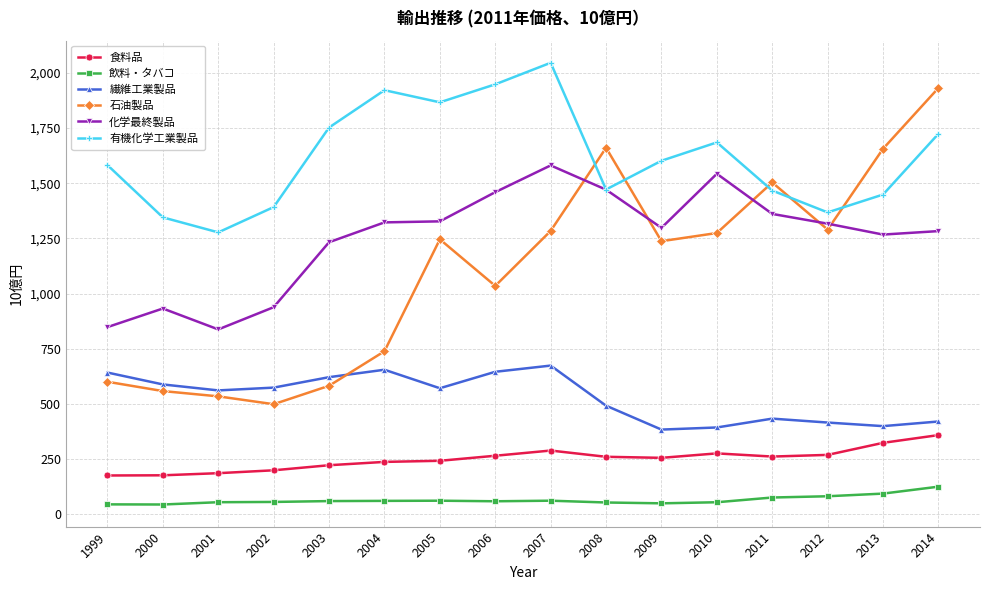

What are all the series names shown in the legend?

食料品, 飲料・タバコ, 繊維工業製品, 石油製品, 化学最終製品, 有機化学工業製品